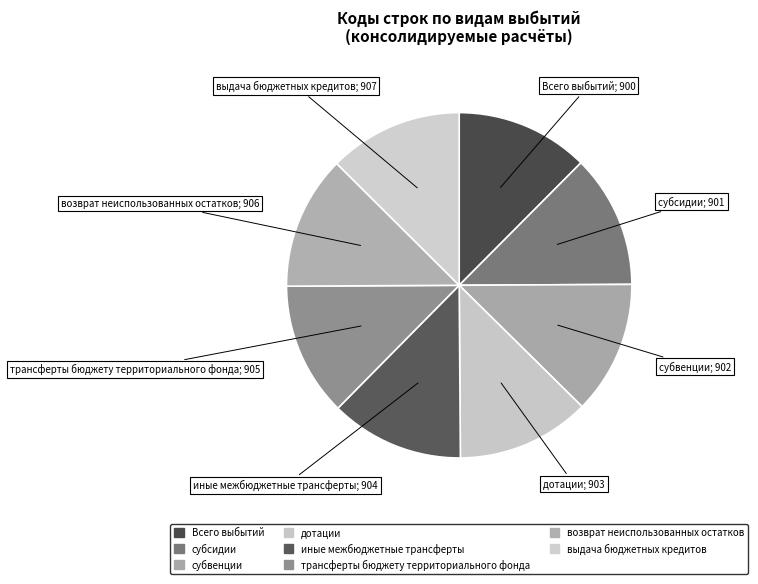

Count the number of slices in the pie.

8